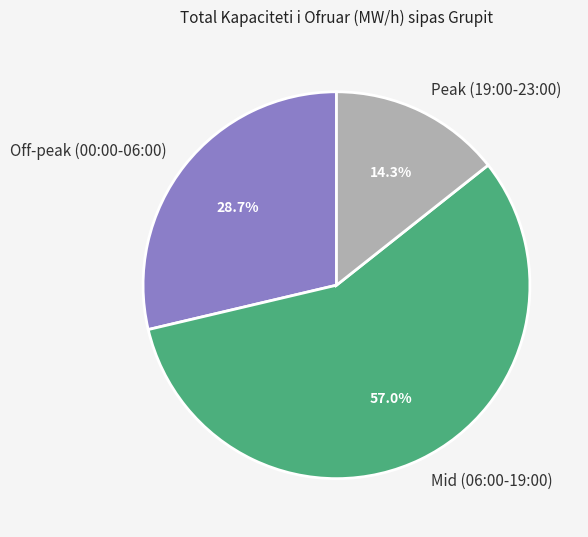

Which slice represents more than half of the pie?

Mid (06:00-19:00)